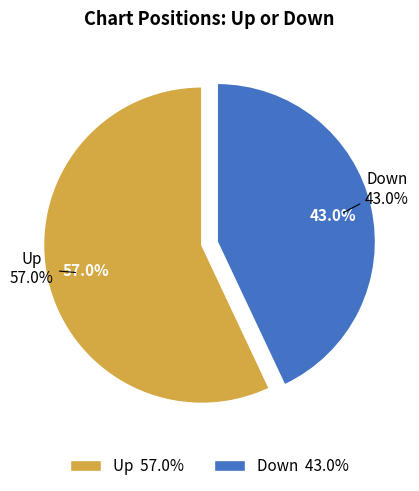

Which category accounts for the majority?

Up